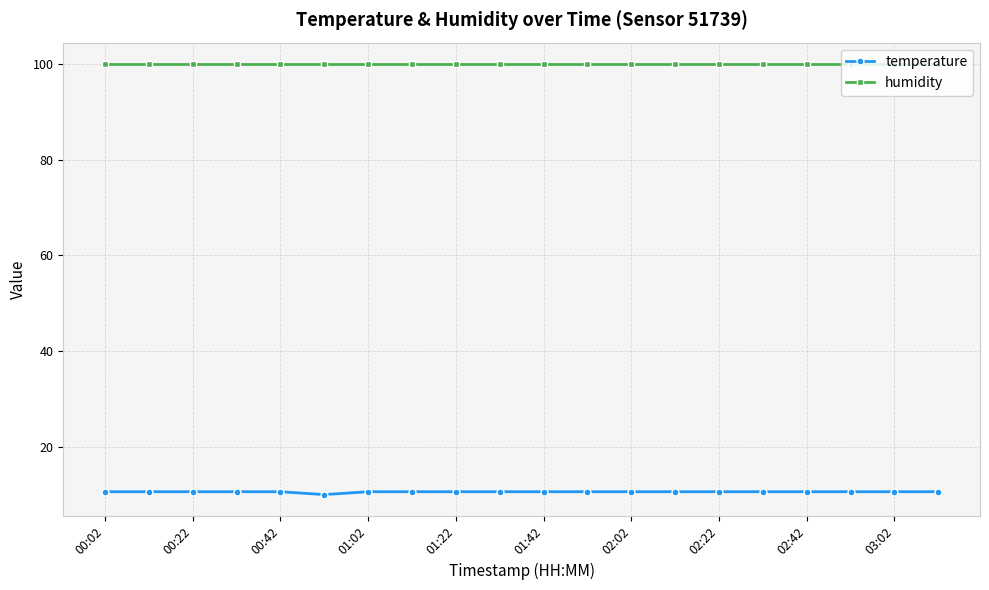

List the series in order of their overall mean, lowest first.

temperature, humidity